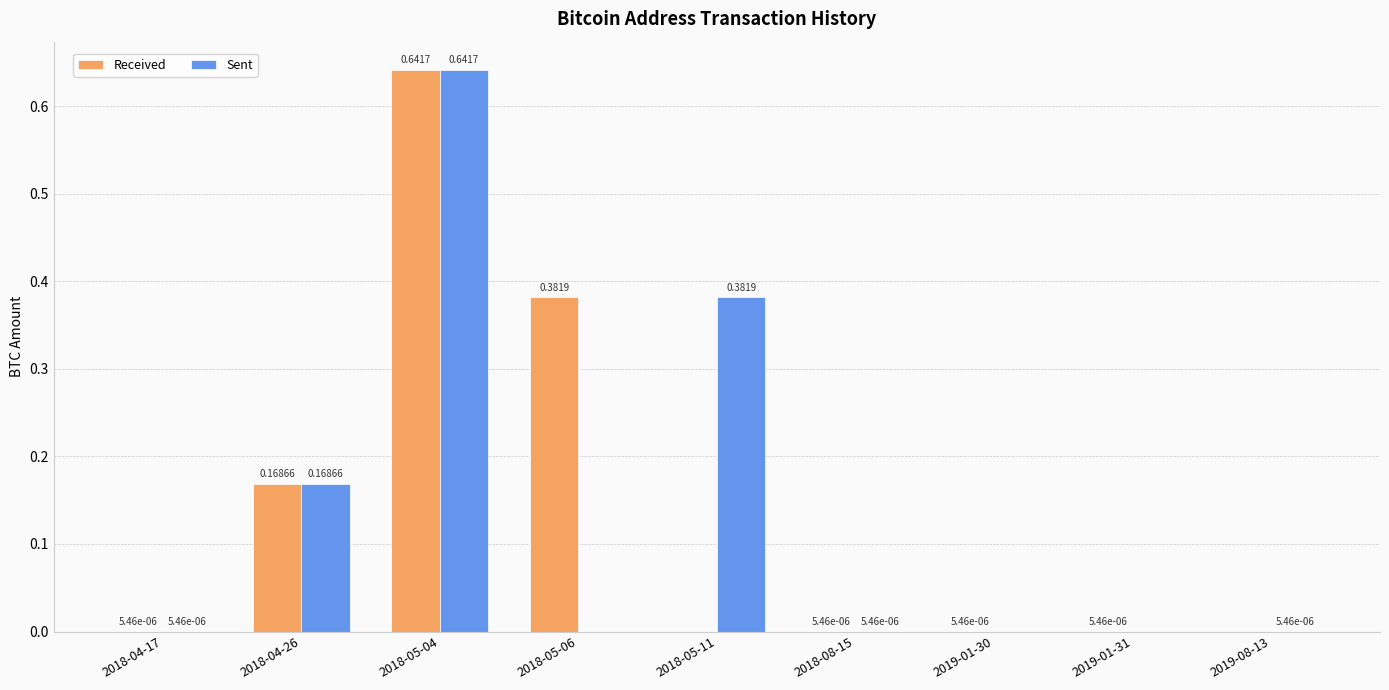

Which series changed the most between 2018-05-11 and 2018-08-15?

Sent